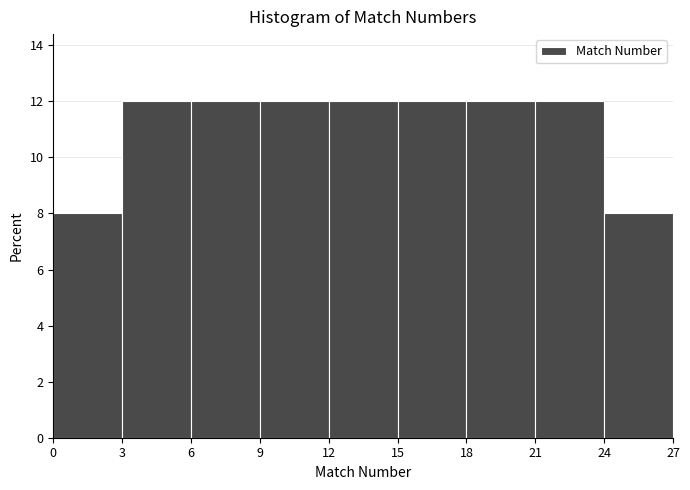

Reading left to right, list every bar in this chart as the range it spans on the x-axis followed by its height. The values are not printed on the chart, so give them approximately, as read against the axis.

0 to 3: 8
3 to 6: 12
6 to 9: 12
9 to 12: 12
12 to 15: 12
15 to 18: 12
18 to 21: 12
21 to 24: 12
24 to 27: 8